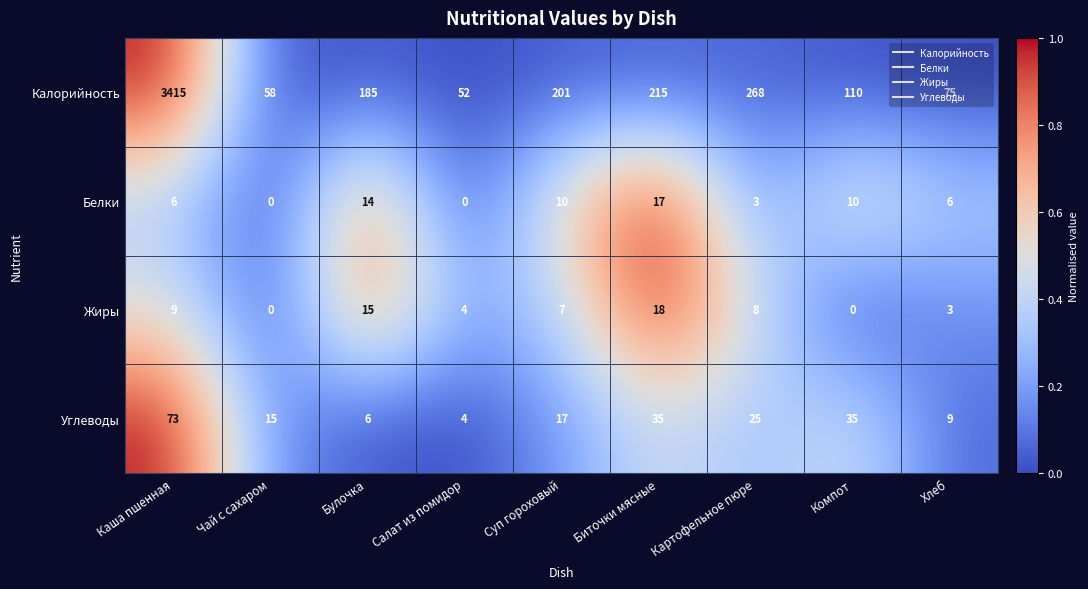

Rank the series by their maximum value, from lowest to highest.

Белки, Жиры, Углеводы, Калорийность